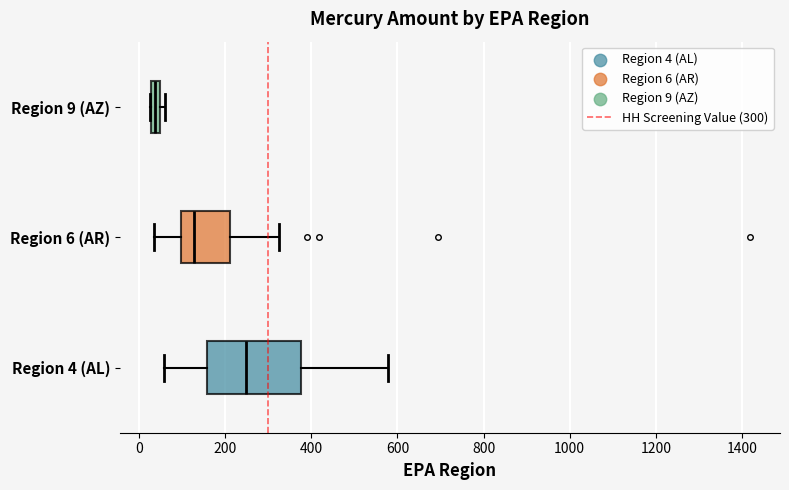

Where does the right whisker of the box for Region 6 (AR) end on the x-axis? The values are not printed on the chart, so give them approximately, as read against the axis.

320